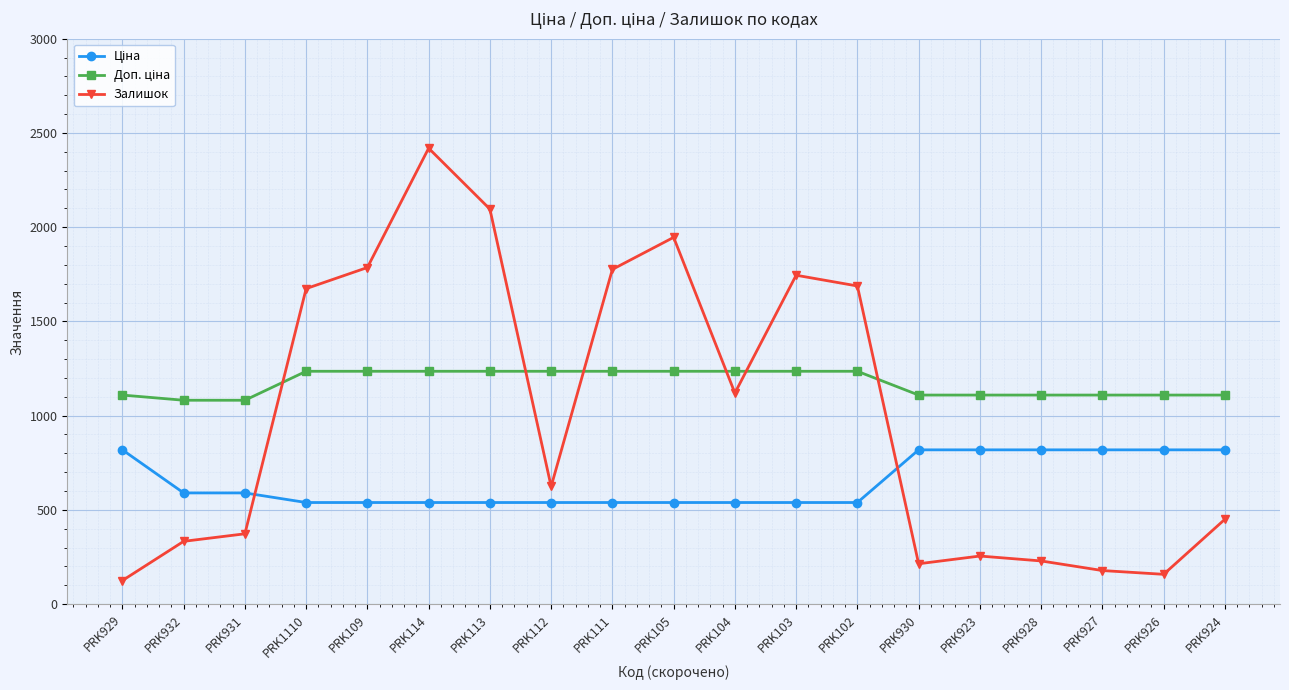

At which label does Залишок first exceed 624?

PRK1110